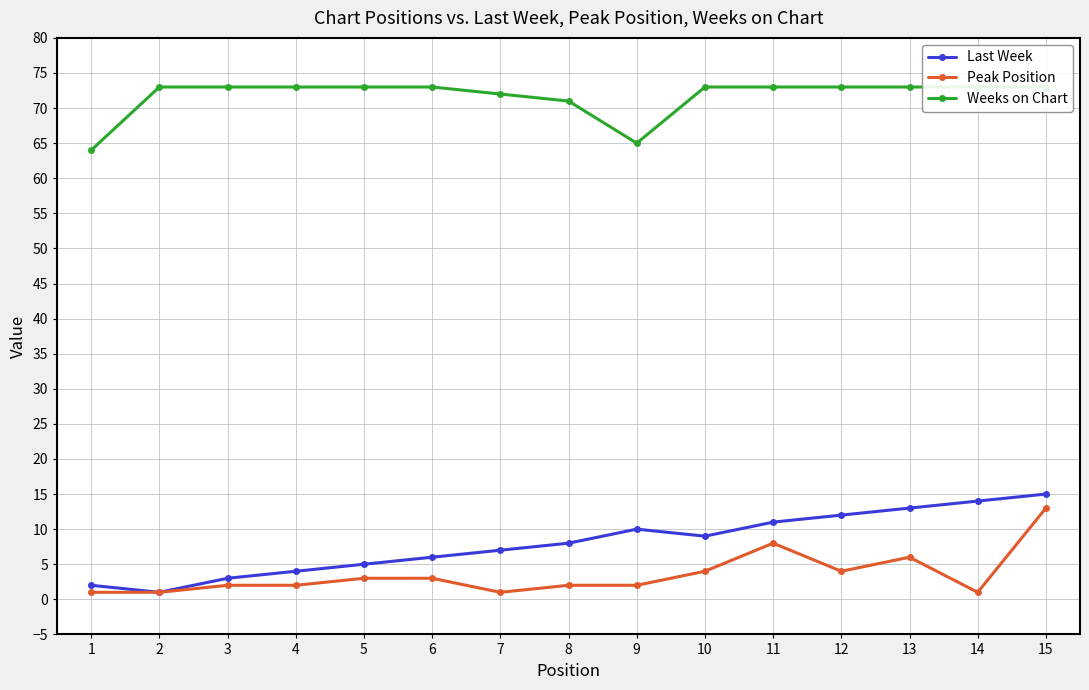

In Last Week, how many points are lower than both neighbors (excluding endpoints)?

2